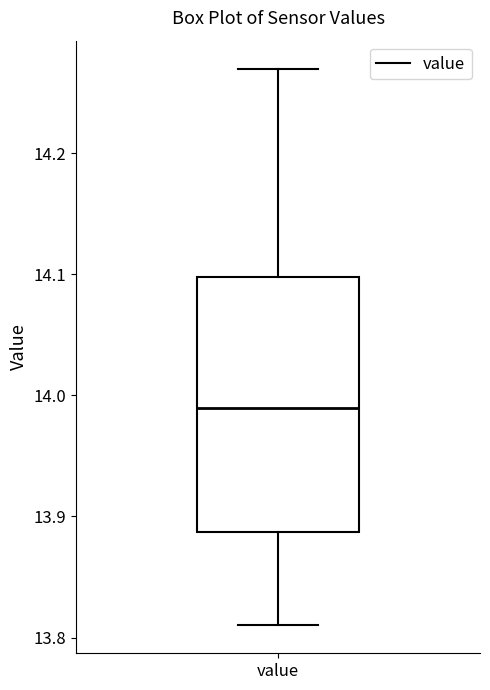

Read this box plot against the y-axis: the position of the median line, the range covered by the box, and the ends of both whiskers. The values are not printed on the chart, so give them approximately, as read against the axis.

median 13.99, box 13.89 to 14.10, whiskers 13.81 to 14.27